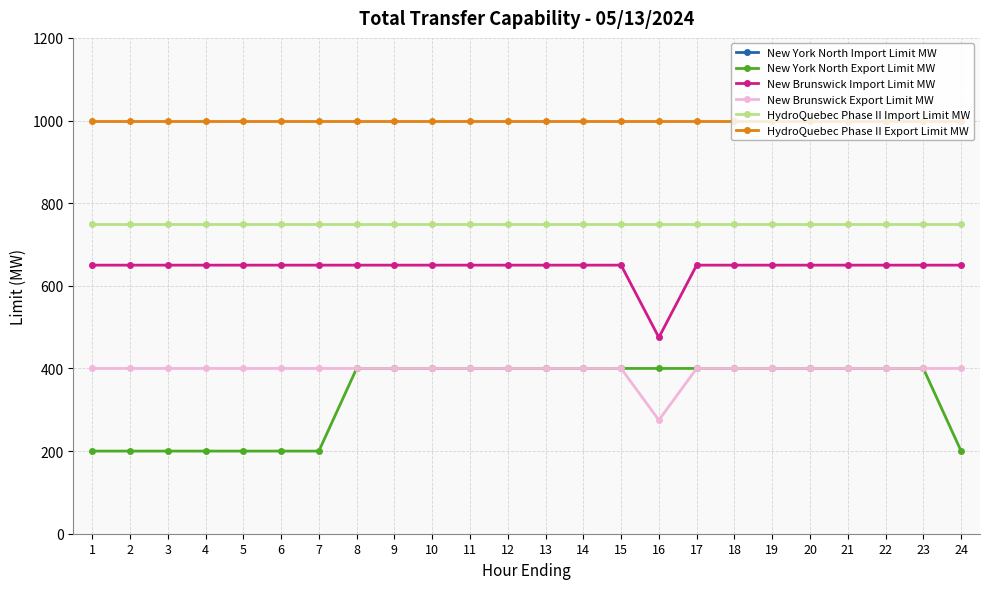

What is the sum of all New Brunswick Export Limit MW values?

9475